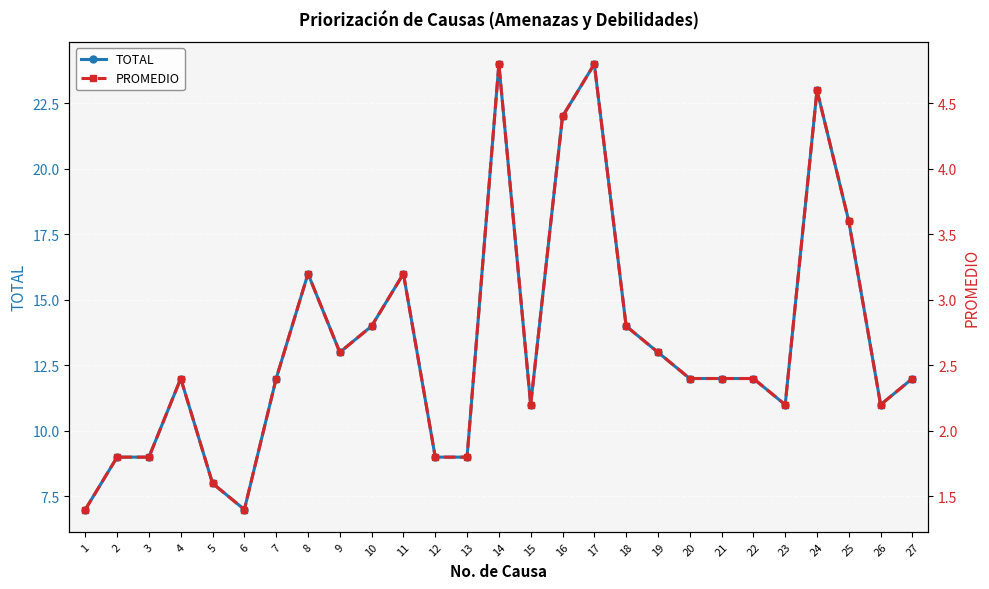

Which category has the lowest value in the TOTAL series?

1